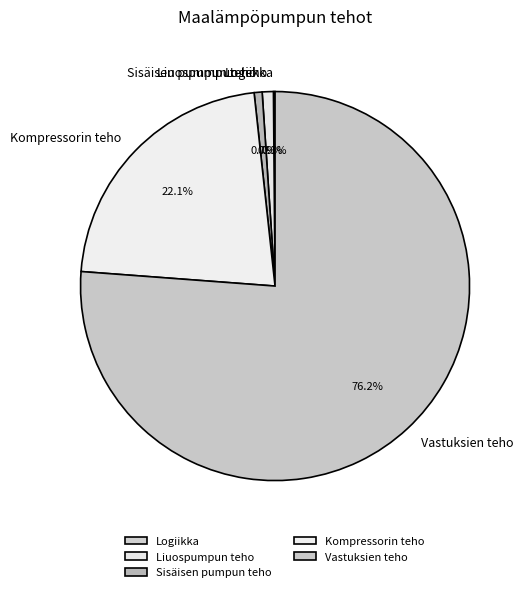

Do Liuospumpun teho and Vastuksien teho together represent more than half of the pie?

Yes